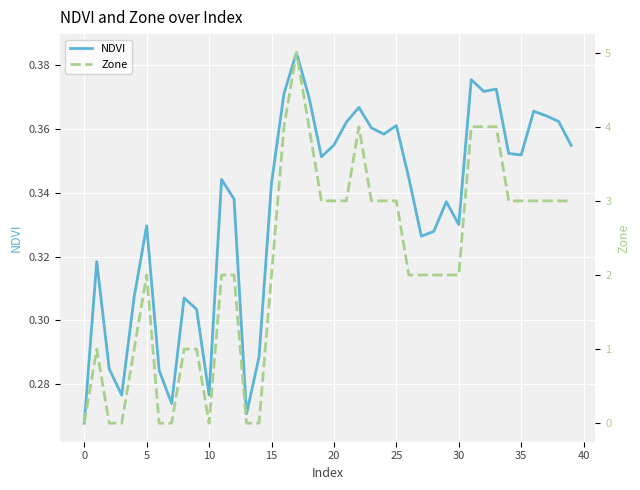

At which category does the chart reach its peak across all series?

17